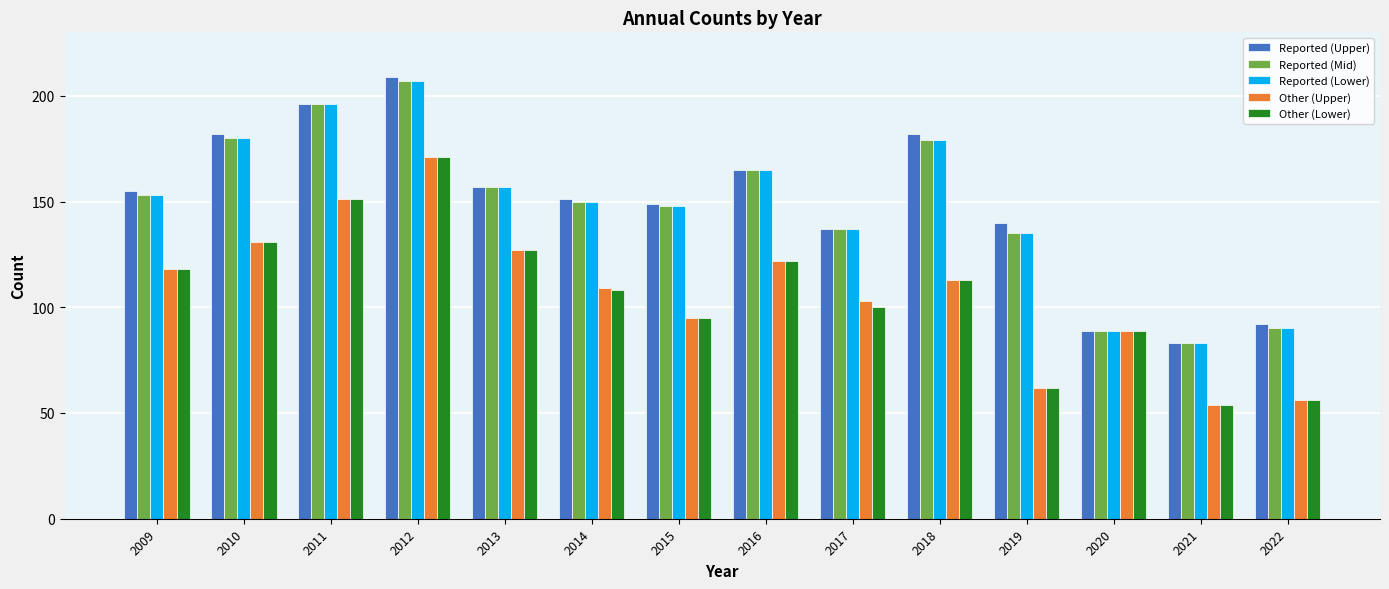

What is the spread (max minus min) of values at 2009?

37